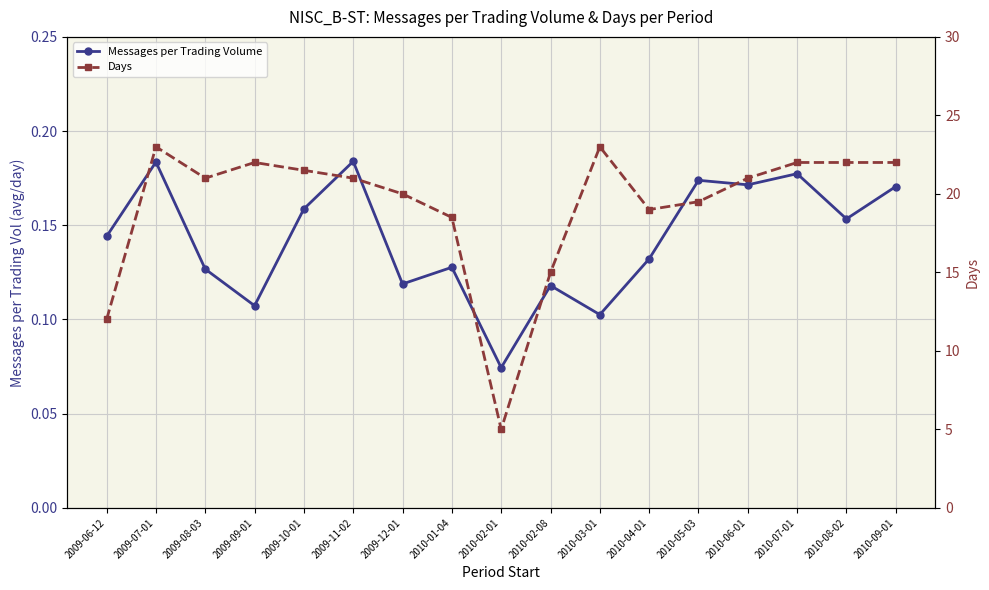

Is it true that Messages per Trading Volume equals 0.2 at 2010-07-01?

True